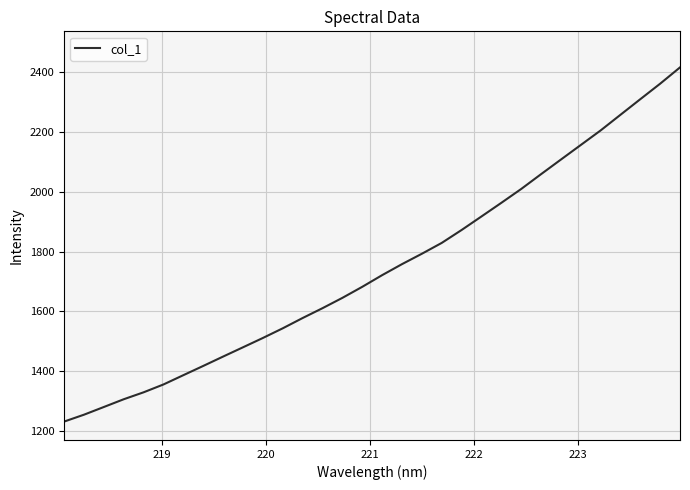

What is the minimum value shown in the chart?

1230.3